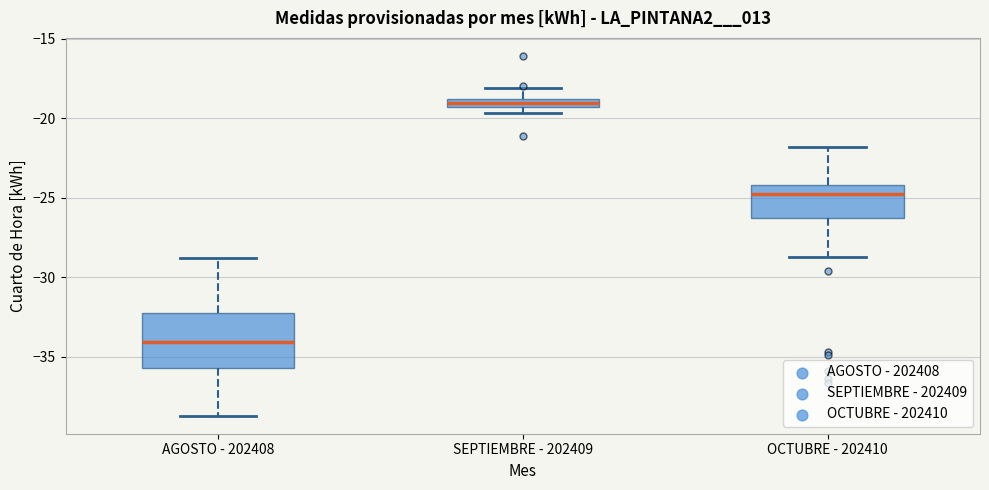

Where does the lower whisker of the box for AGOSTO - 202408 end on the y-axis? The values are not printed on the chart, so give them approximately, as read against the axis.

-38.5